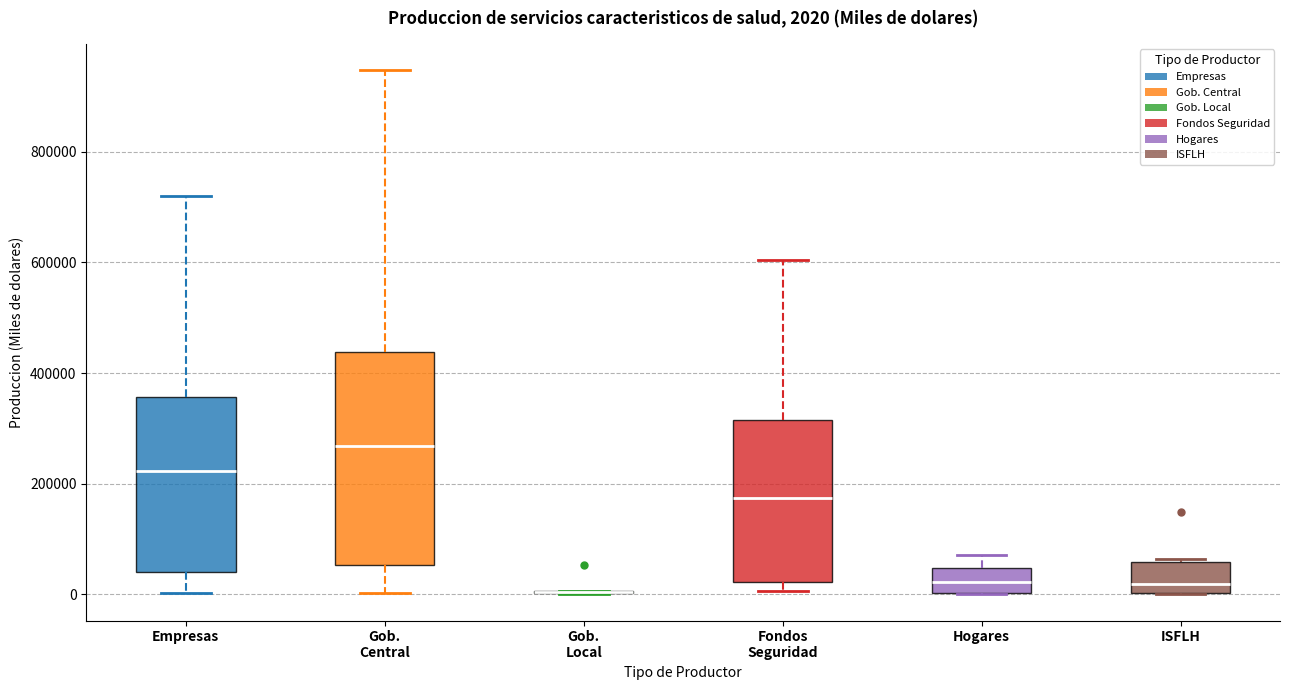

Comparing the boxes themselves (not the whiskers), which one is the tallest?

Gob. Central